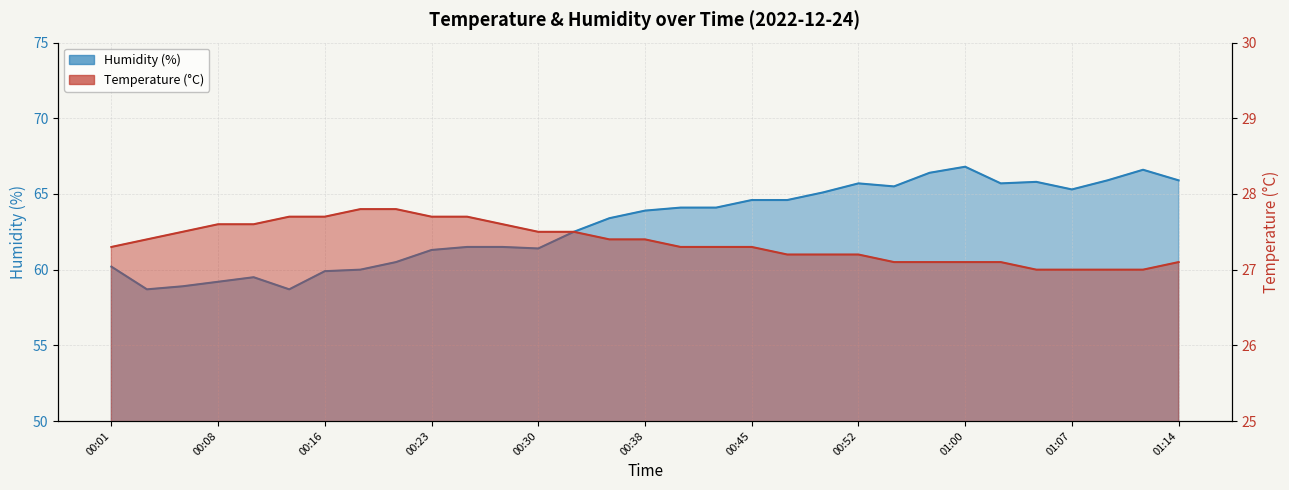

How many lines are shown in the chart?

2